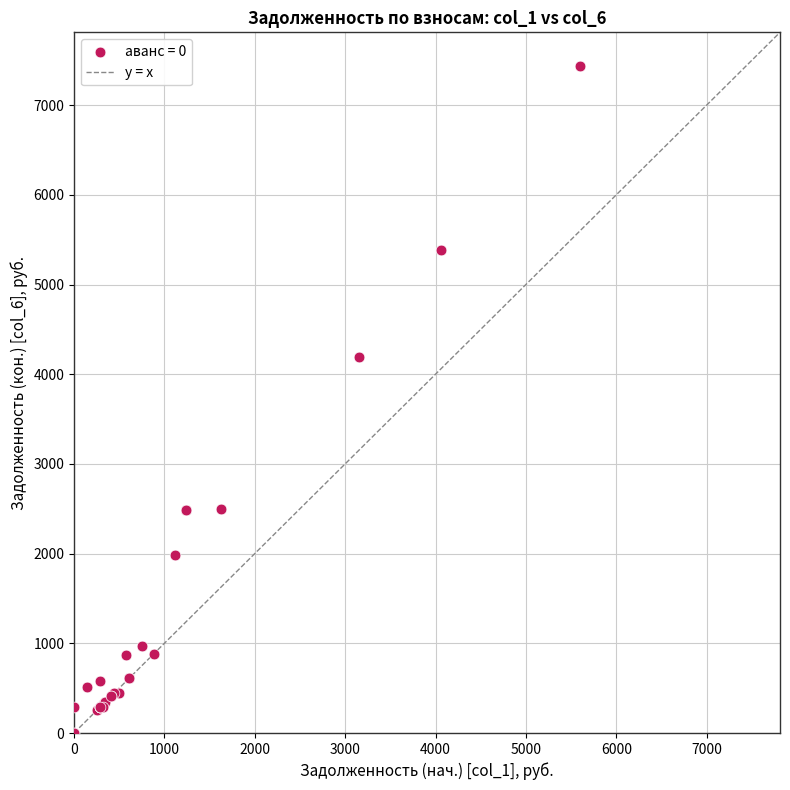

What Y value in the scatter plot is closest to 3719?

4190.5